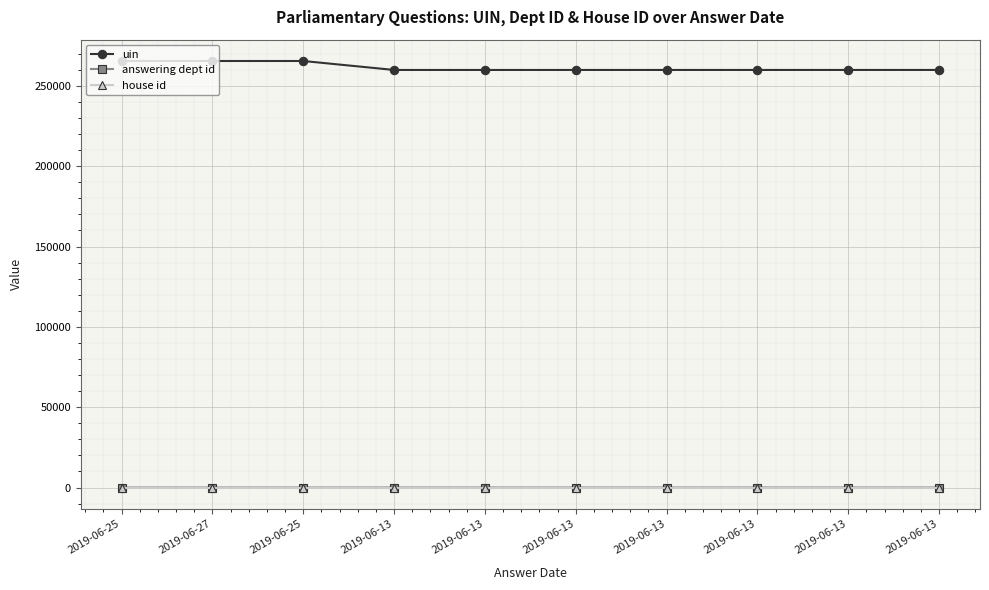

Reading left to right, what are all the values shown in this chart?

uin: 2019-06-25=265442	2019-06-27=265443	2019-06-25=265444	2019-06-13=259864	2019-06-13=259865	2019-06-13=259866	2019-06-13=259867	2019-06-13=259868	2019-06-13=259869	2019-06-13=259870
answering dept id: 2019-06-25=17	2019-06-27=17	2019-06-25=17	2019-06-13=29	2019-06-13=29	2019-06-13=29	2019-06-13=29	2019-06-13=29	2019-06-13=29	2019-06-13=29
house id: 2019-06-25=1	2019-06-27=1	2019-06-25=1	2019-06-13=1	2019-06-13=1	2019-06-13=1	2019-06-13=1	2019-06-13=1	2019-06-13=1	2019-06-13=1